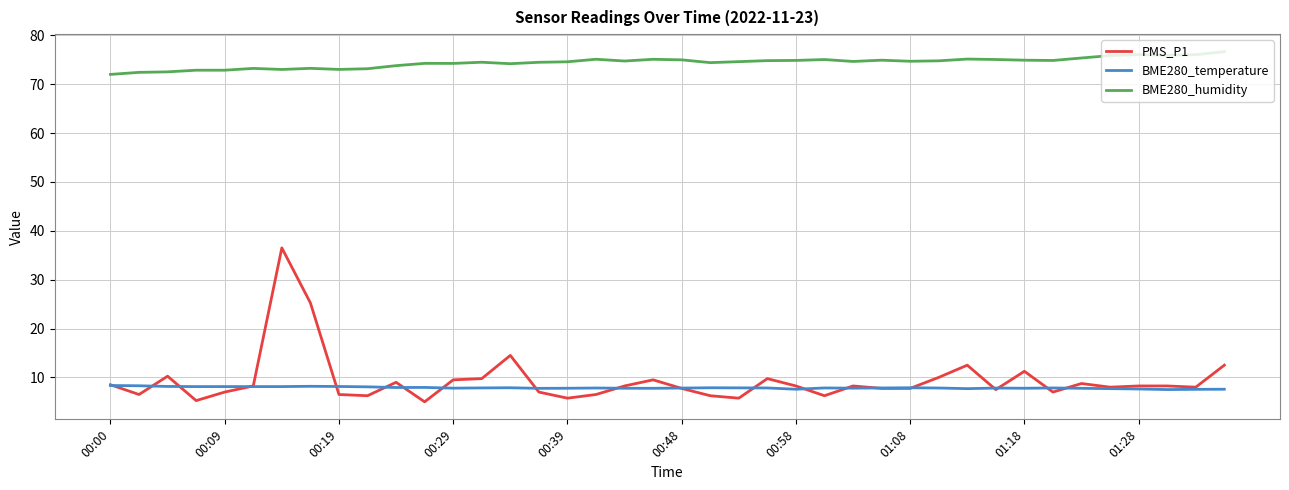

Does the chart have visible grid lines?

Yes